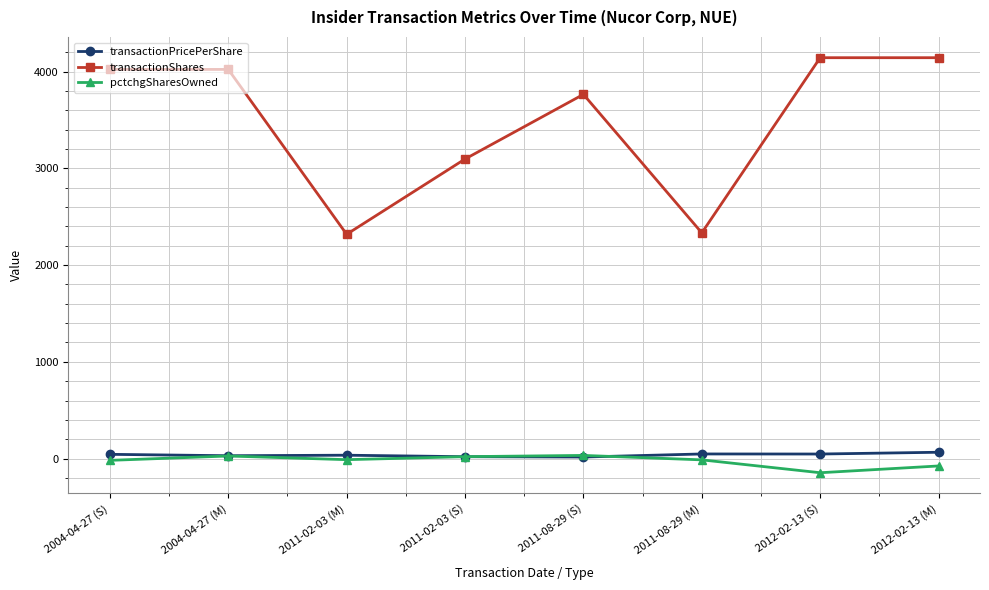

What value does the pctchgSharesOwned series have at 2011-08-29 (M)?

-13.0